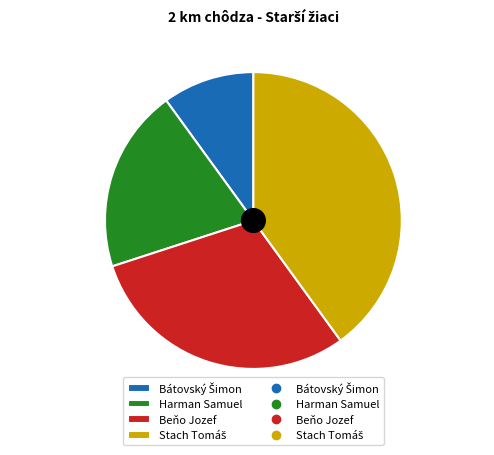

The Harman Samuel slice represents 20% of the pie. True or false?

True